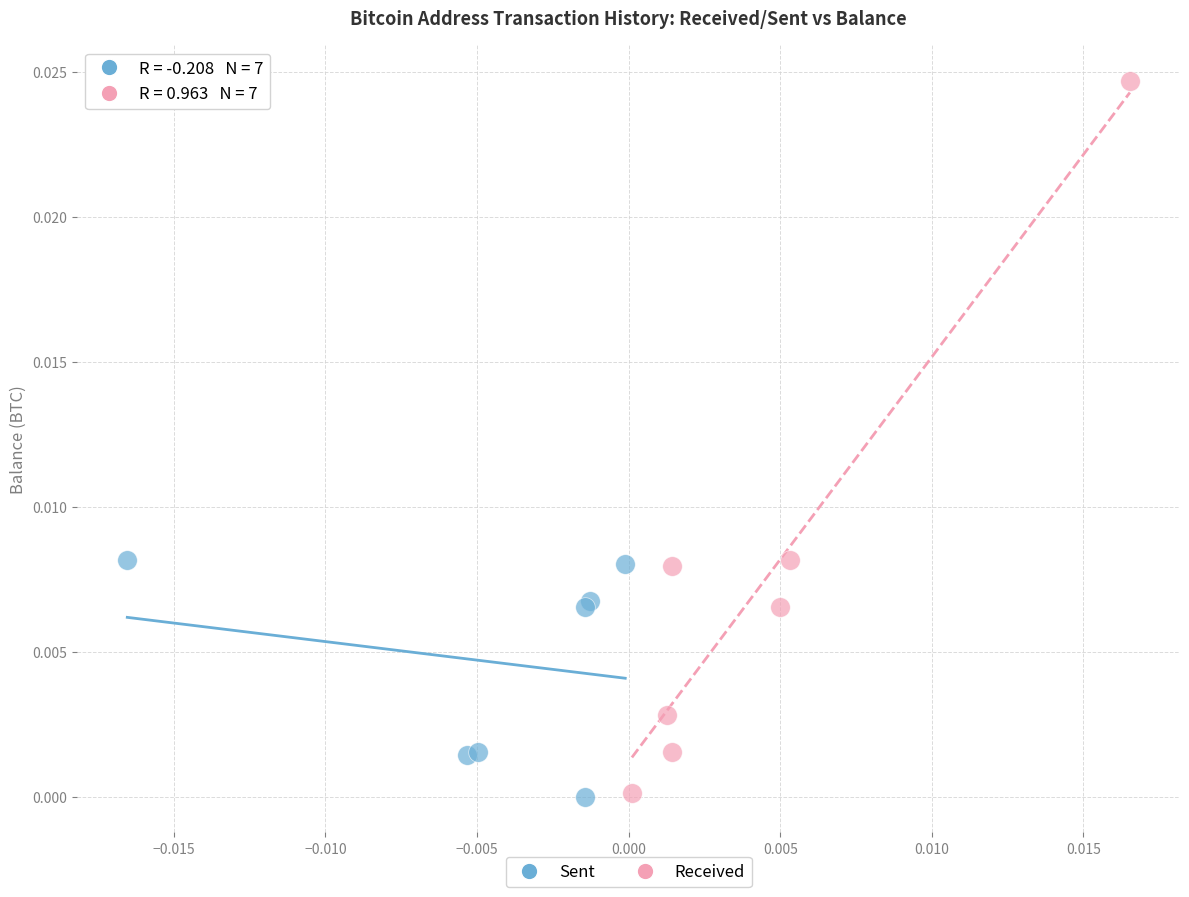

Which series contains the highest Y value?

Received